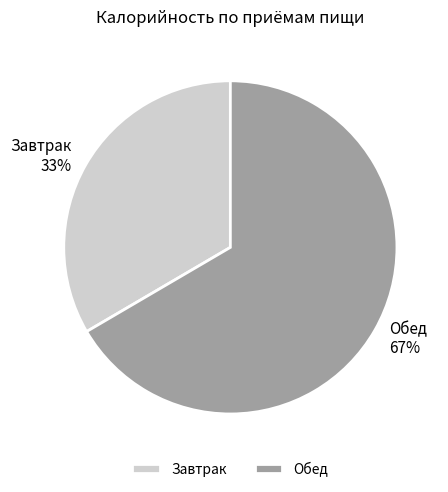

The Завтрак slice represents 33% of the pie. True or false?

True